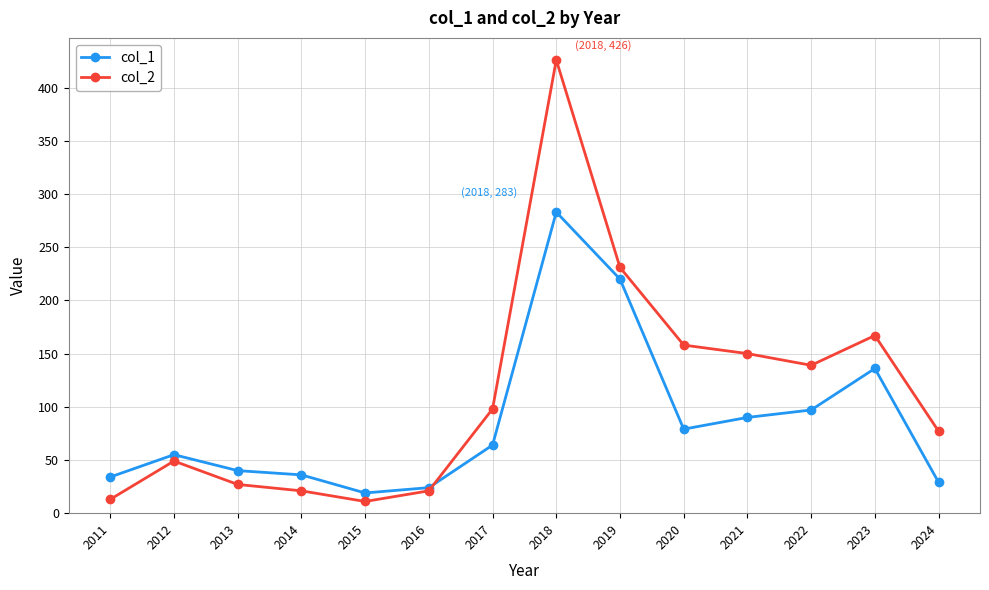

Does the chart display data point markers on the line(s)?

Yes